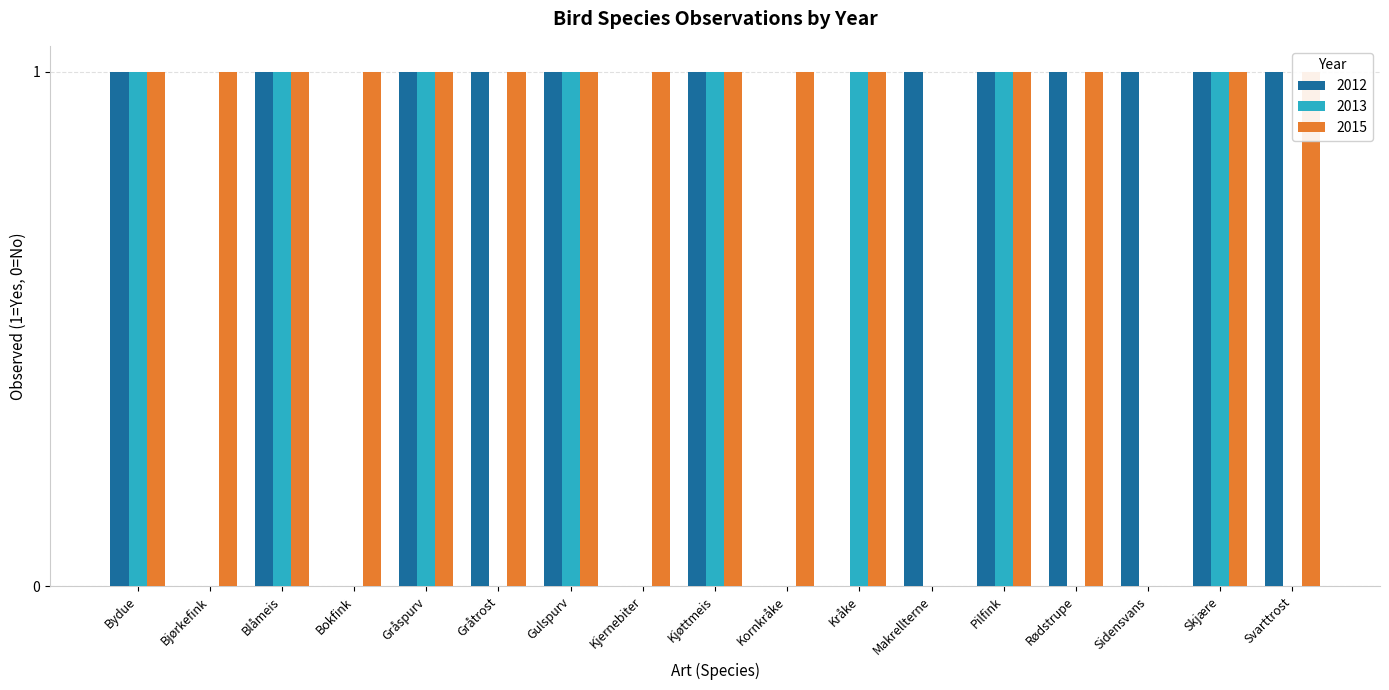

Which series changed the most between Kjernebiter and Skjære?

2012